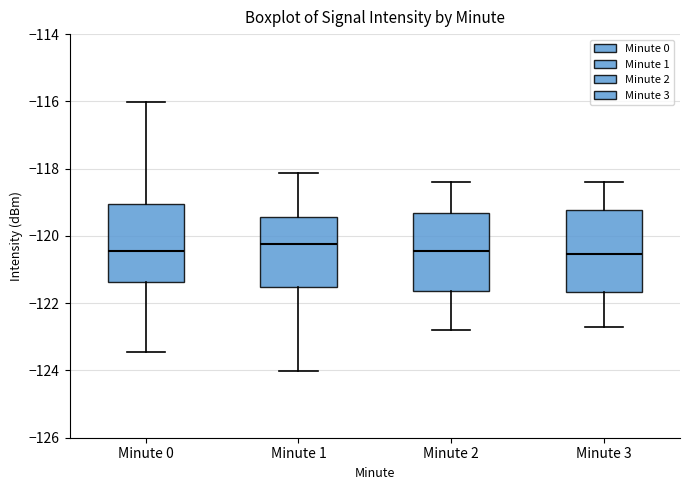

Reading left to right, transcribe this box plot: for each box, give where its median line is, the range the box spans, and where its two whiskers end, as read against the y-axis. The values are not printed on the chart, so give them approximately, as read against the axis.

Minute 0: median -120.4, box -121.4 to -119.0, whiskers -123.4 to -116.0
Minute 1: median -120.2, box -121.6 to -119.4, whiskers -124.0 to -118.2
Minute 2: median -120.4, box -121.6 to -119.4, whiskers -122.8 to -118.4
Minute 3: median -120.6, box -121.6 to -119.2, whiskers -122.6 to -118.4